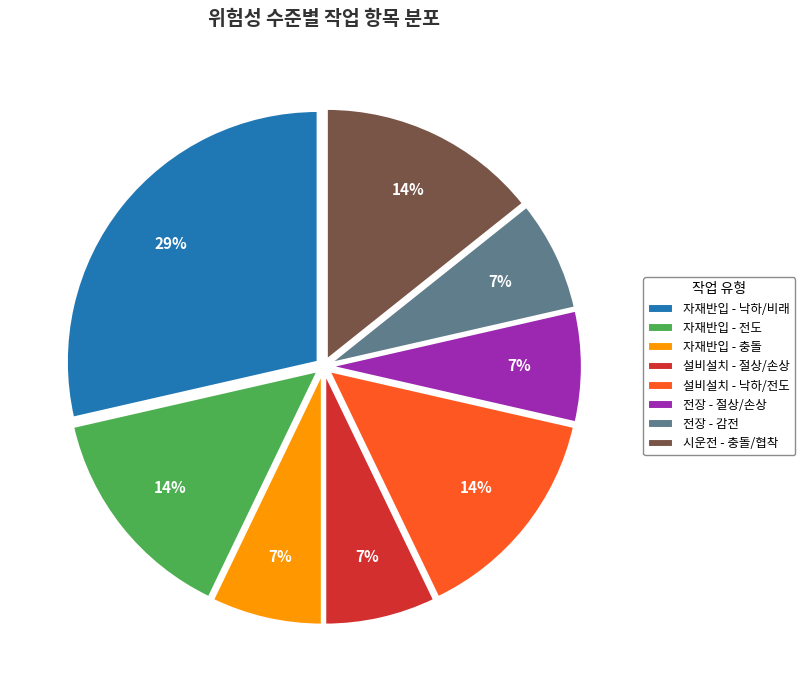

Which category has the biggest portion of the pie?

자재반입 - 낙하/비래